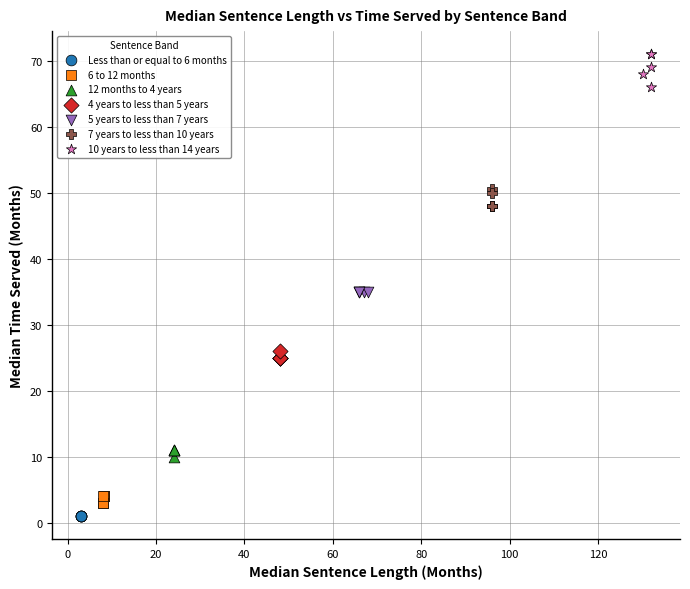

Which series reaches the maximum Y coordinate?

10 years to less than 14 years